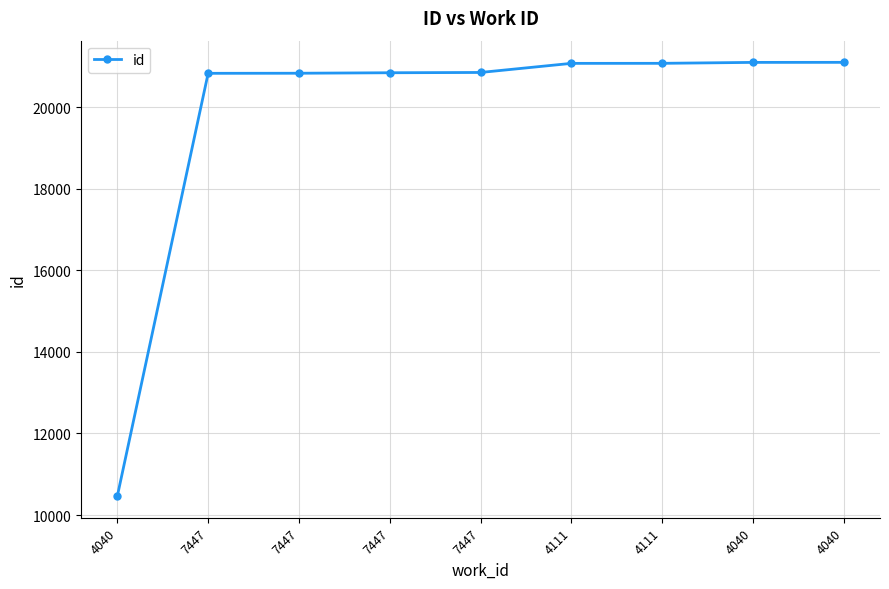

How many lines are shown in the chart?

1